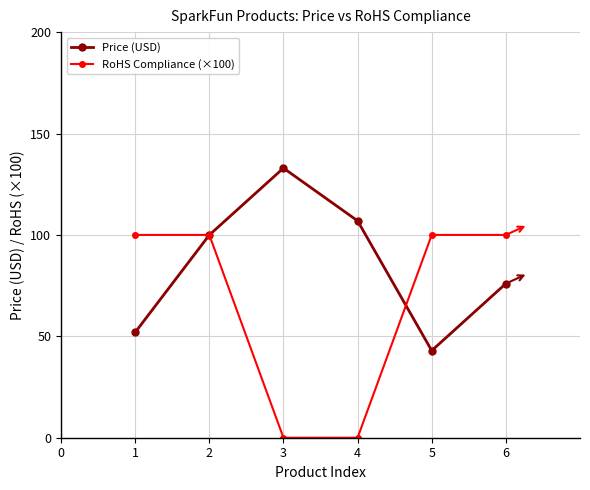

Is it true that Price (USD) equals 57.6 at 5?

False